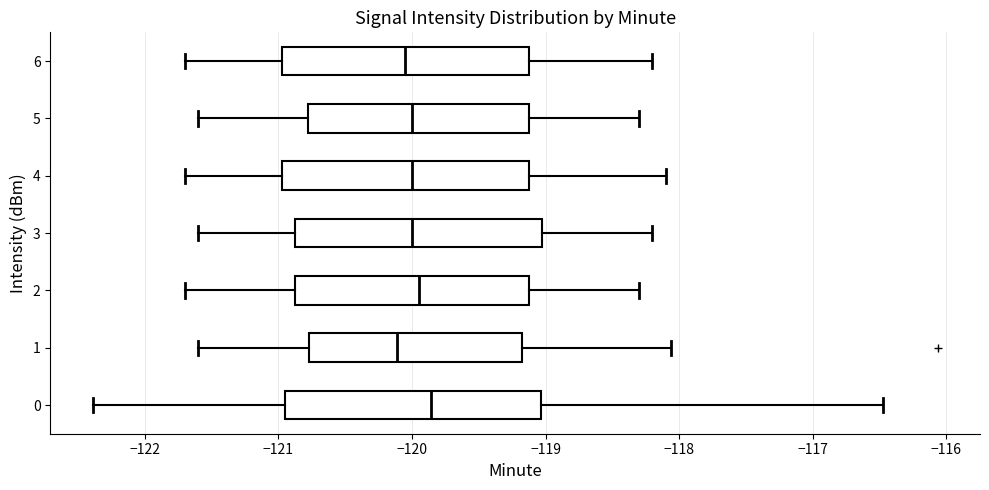

Reading bottom to top, transcribe this box plot: for each box, give where its median line is, the range the box spans, and where its two whiskers end, as read against the x-axis. The values are not printed on the chart, so give them approximately, as read against the axis.

0: median -119.9, box -121.0 to -119.0, whiskers -122.4 to -116.5
1: median -120.1, box -120.8 to -119.2, whiskers -121.6 to -118.1
2: median -119.9, box -120.9 to -119.1, whiskers -121.7 to -118.3
3: median -120.0, box -120.9 to -119.0, whiskers -121.6 to -118.2
4: median -120.0, box -121.0 to -119.1, whiskers -121.7 to -118.1
5: median -120.0, box -120.8 to -119.1, whiskers -121.6 to -118.3
6: median -120.0, box -121.0 to -119.1, whiskers -121.7 to -118.2